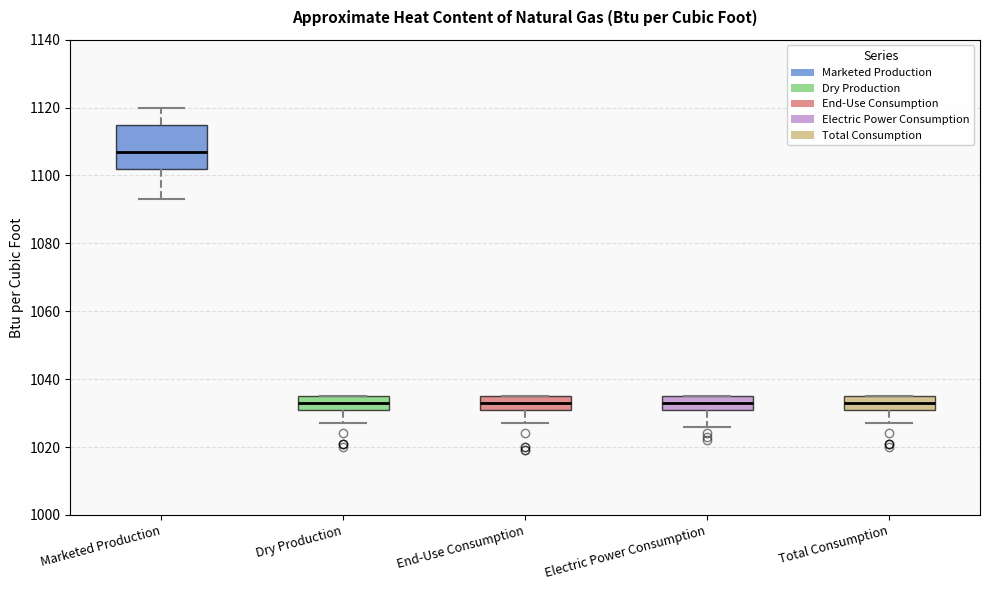

Reading left to right, transcribe this box plot: for each box, give where its median line is, the range the box spans, and where its two whiskers end, as read against the y-axis. The values are not printed on the chart, so give them approximately, as read against the axis.

Marketed Production: median 1108, box 1102 to 1116, whiskers 1094 to 1120
Dry Production: median 1034, box 1032 to 1036, whiskers 1028 to 1036
End-Use Consumption: median 1034, box 1032 to 1036, whiskers 1028 to 1036
Electric Power Consumption: median 1034, box 1032 to 1036, whiskers 1026 to 1036
Total Consumption: median 1034, box 1032 to 1036, whiskers 1028 to 1036